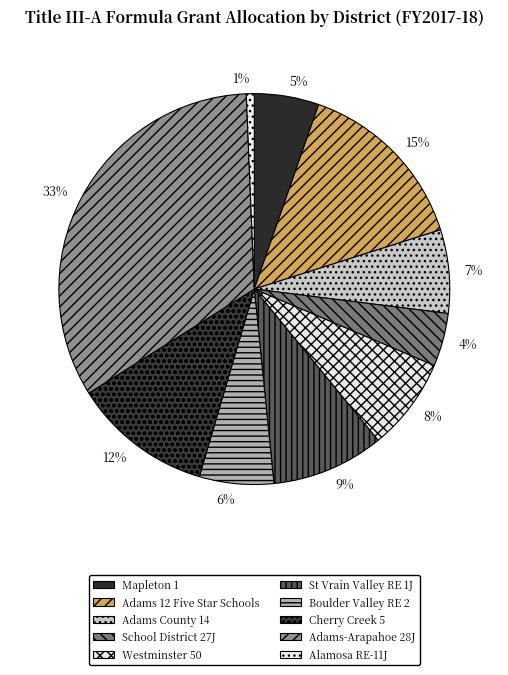

To the nearest percent, what is the average slice percentage?

10%